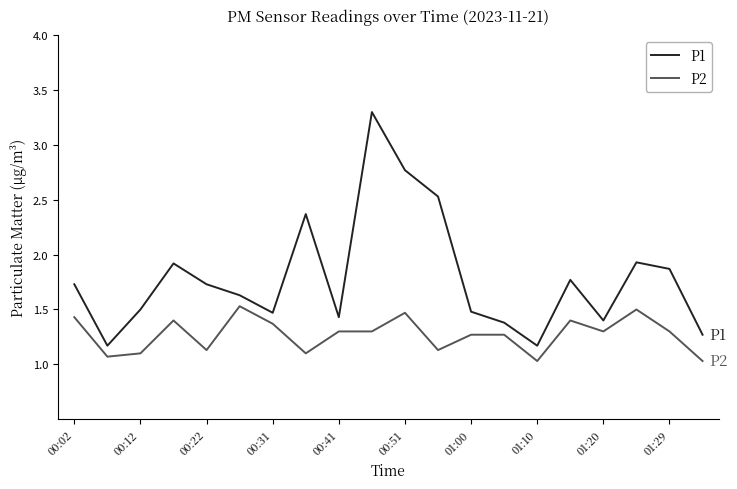

True or false: P2 and P1 cross at least once.

False